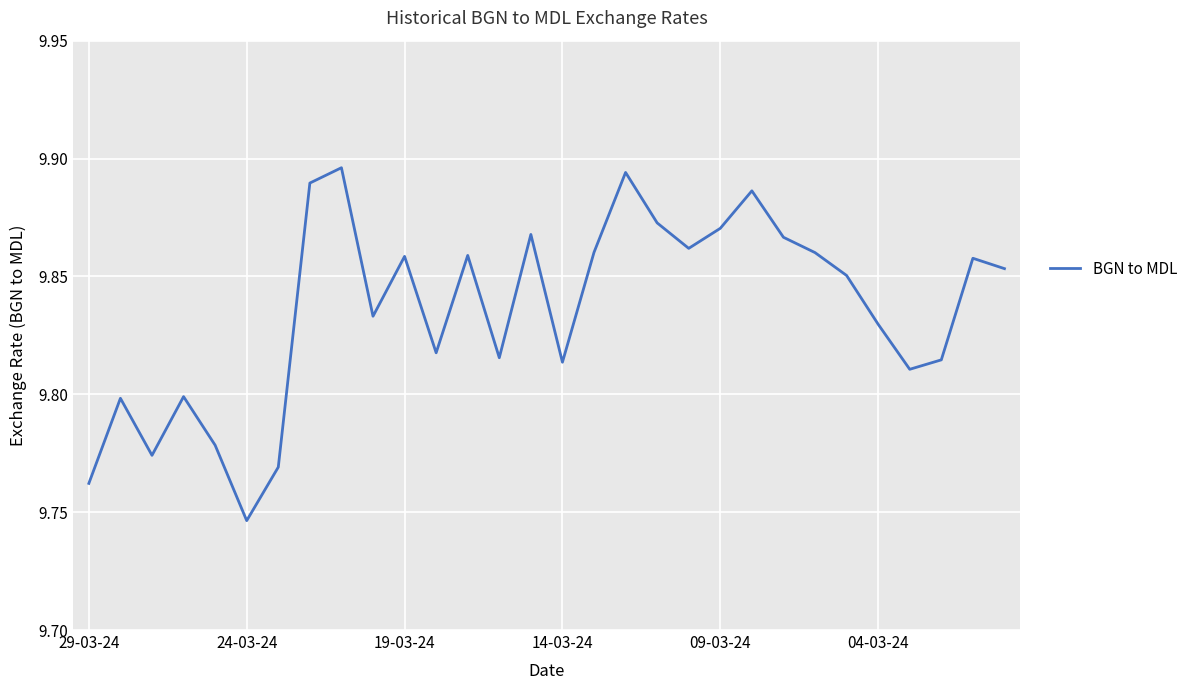

Which category has the lowest value across all series?

24-03-24